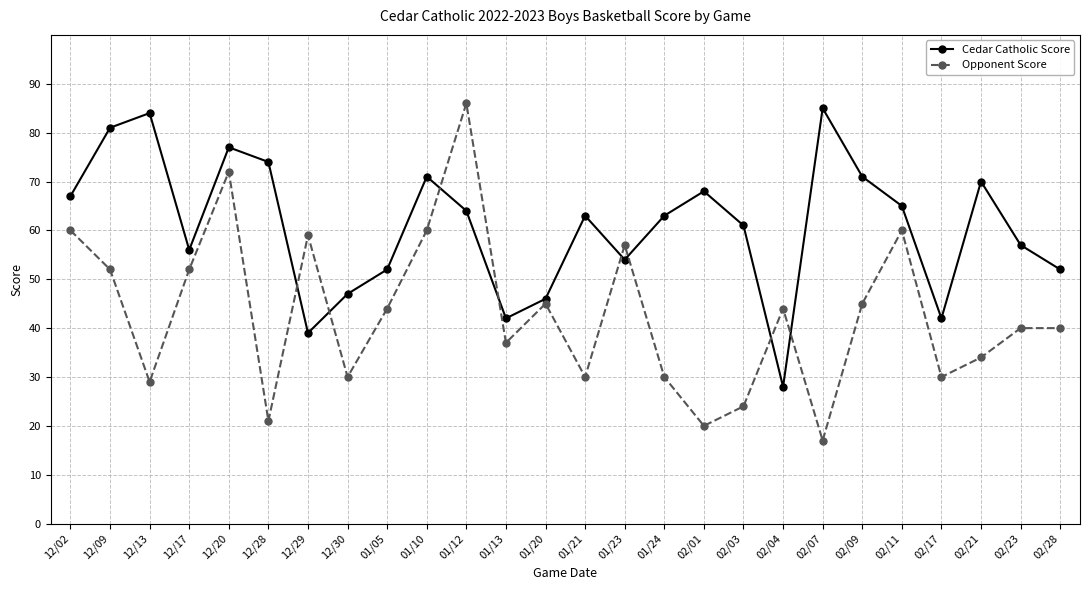

Where does the Cedar Catholic Score series first go above 63?

12/02